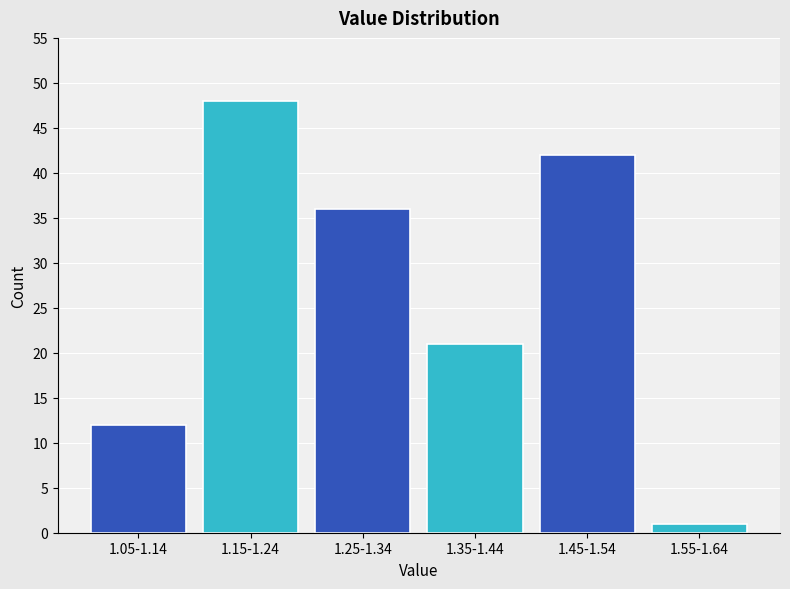

Reading left to right, what are all the values shown in this chart?

12	48	36	21	42	1